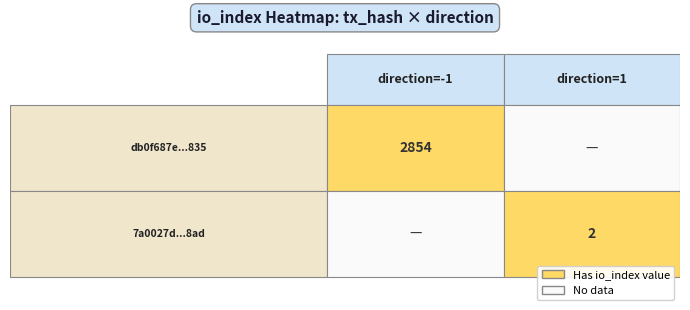

What is the sum of the 7a0027d9a65b8439c1c3b63a377b150dac1d8ad values at direction and io_index?

3